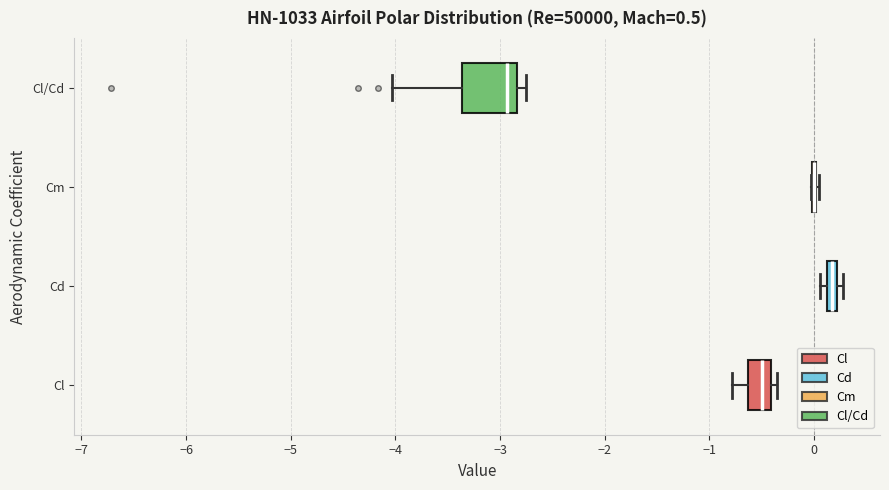

Where does the left whisker of the box for Cl/Cd end on the x-axis? The values are not printed on the chart, so give them approximately, as read against the axis.

-4.0